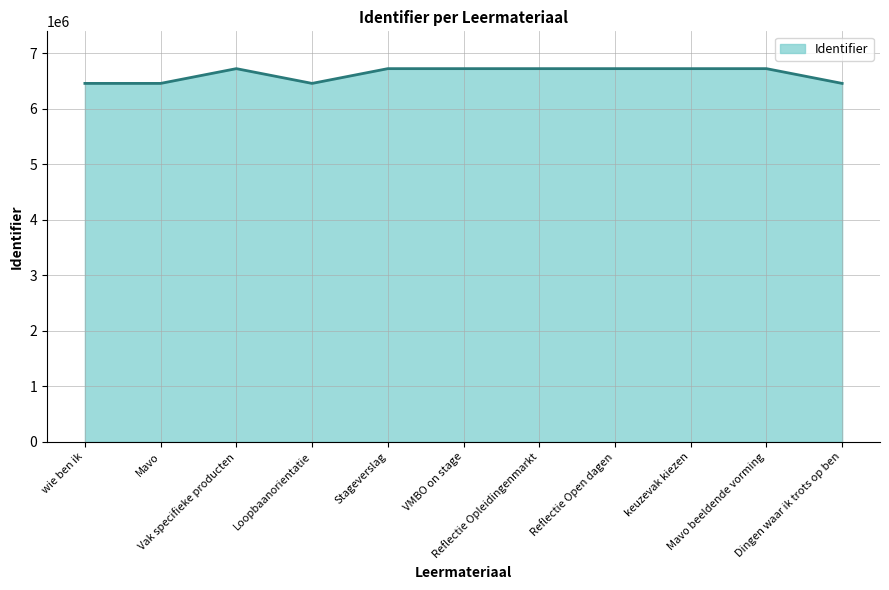

What is the greatest value displayed?

6725170